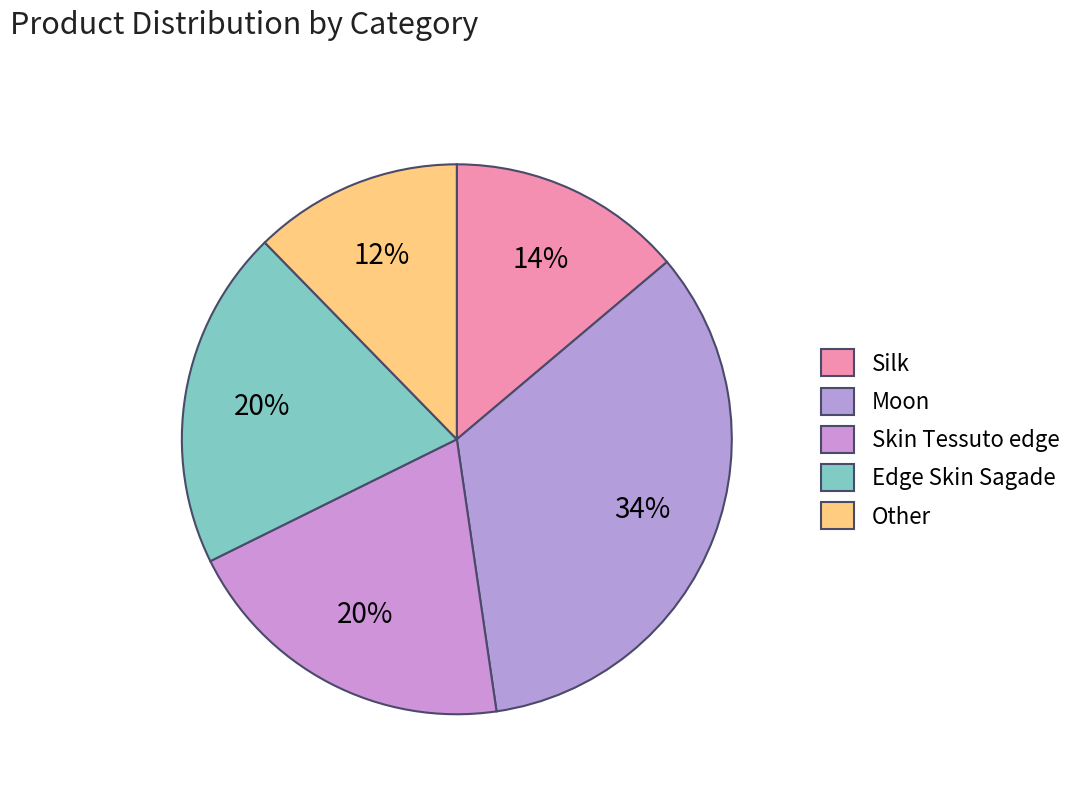

How many segments does this pie chart have?

5